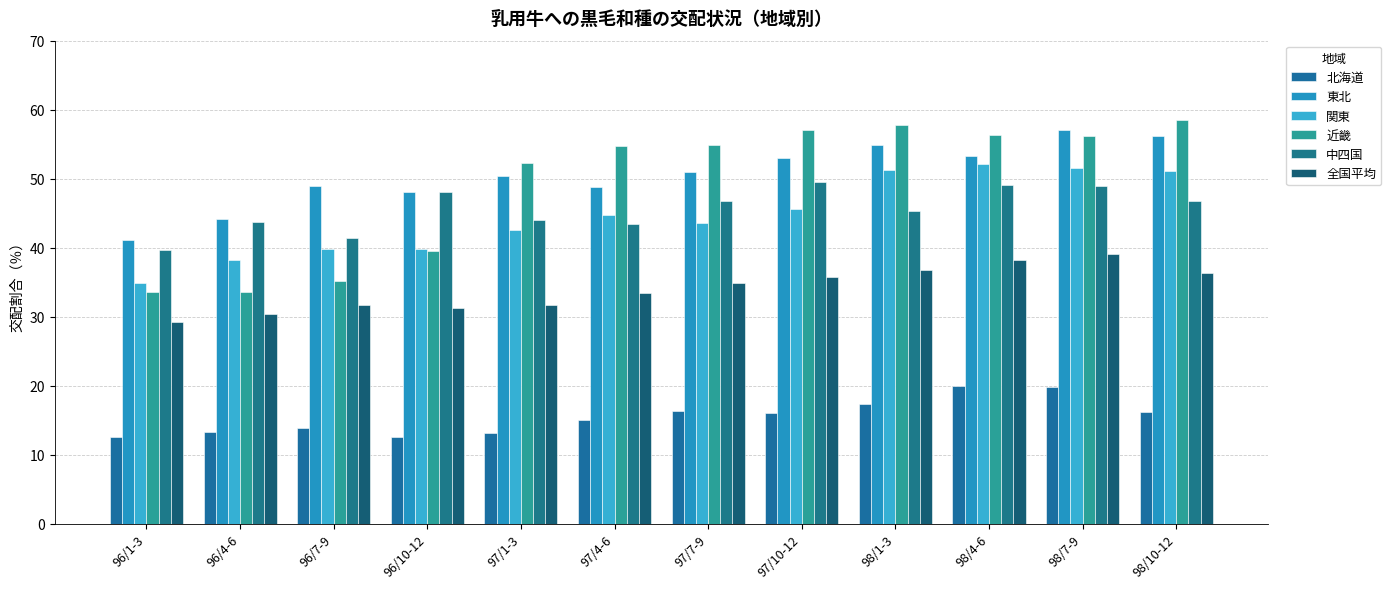

How many series are shown in this chart?

6